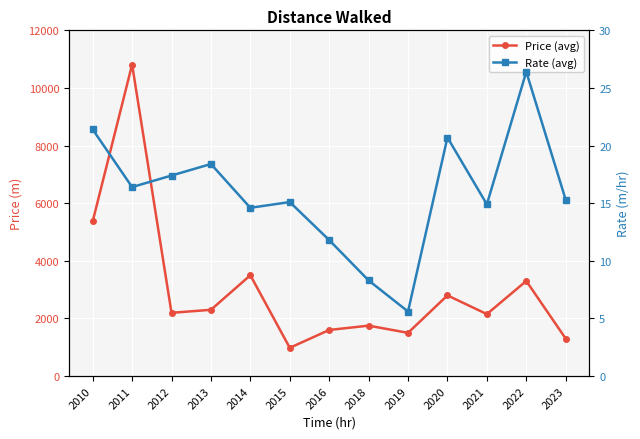

At which category does Rate (avg) reach its first local valley?

2011